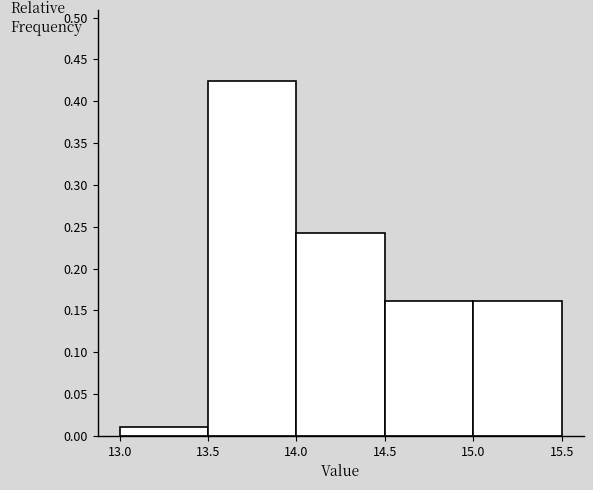

Reading left to right, transcribe this chart: for each bar, give the range it covers on the x-axis and its height. The values are not printed on the chart, so give them approximately, as read against the axis.

13.0 to 13.5: 0.010
13.5 to 14.0: 0.425
14.0 to 14.5: 0.240
14.5 to 15.0: 0.160
15.0 to 15.5: 0.160